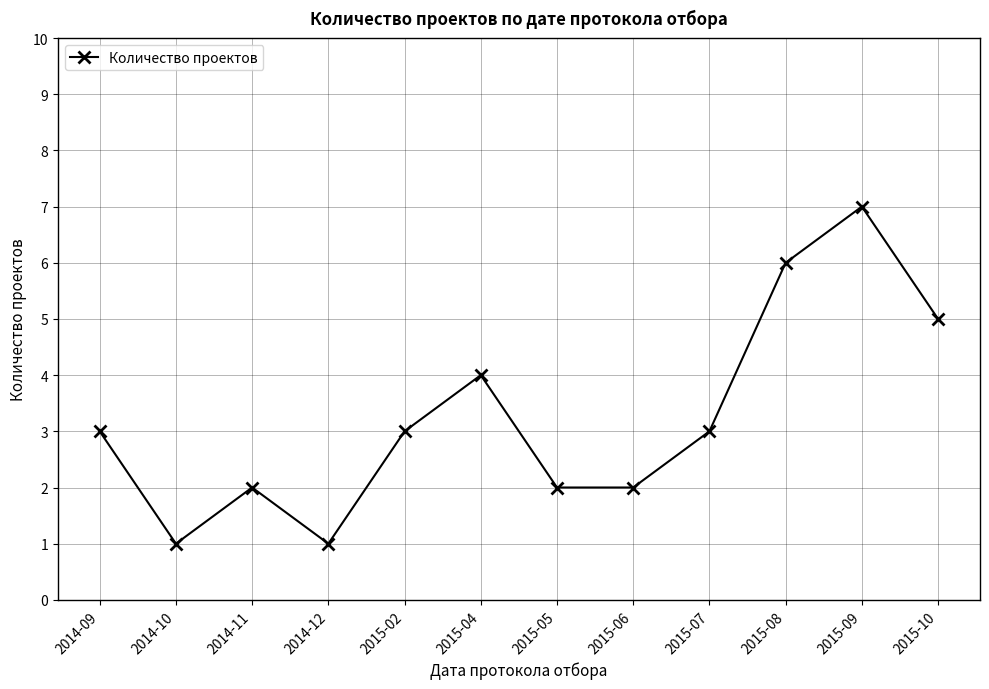

What is the change in value from 2014-10 to 2015-09?

+6